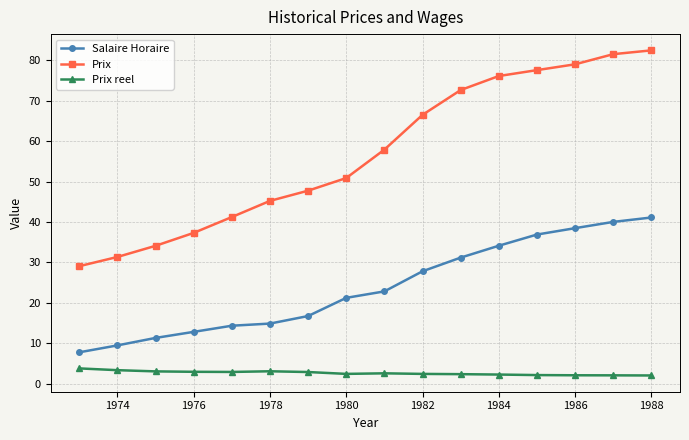

True or false: Salaire Horaire has more than 1 points higher than both neighbors.

False